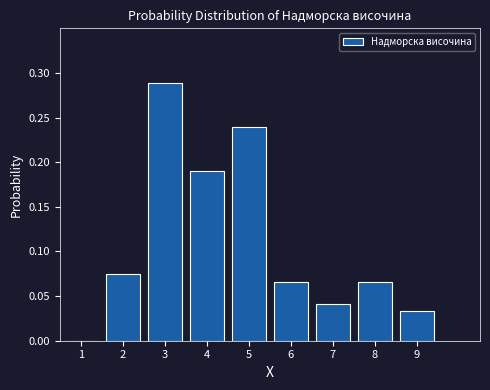

The chart shows a value of -0.1 at 1. True or false?

False